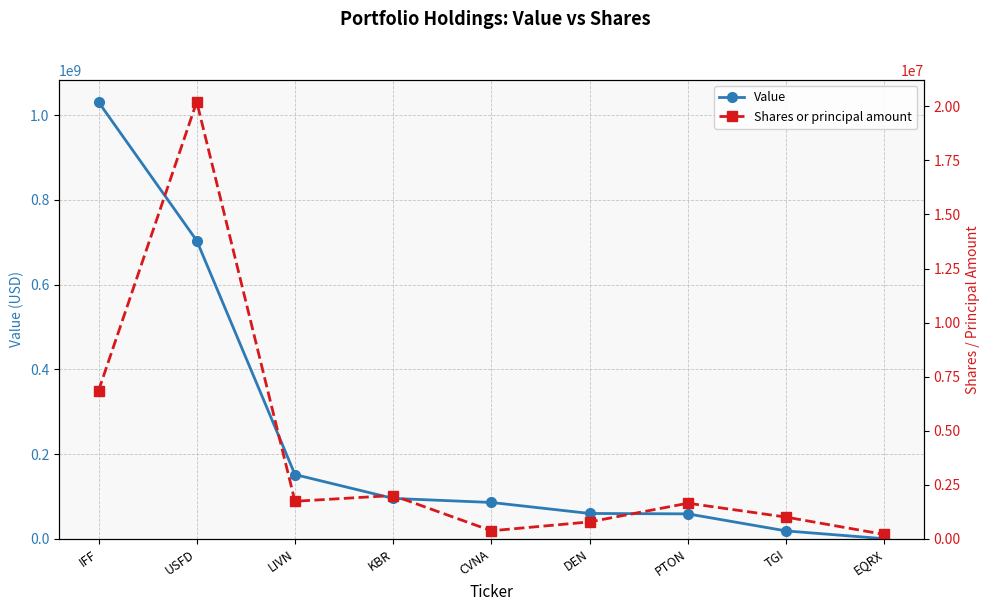

What position from the right is DEN?

4